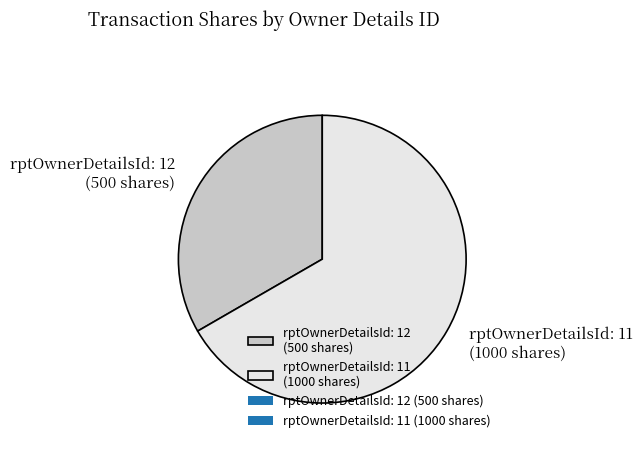

Is the sum of rptOwnerDetailsId: 12 (500 shares) and rptOwnerDetailsId: 11 (1000 shares) greater than half?

Yes